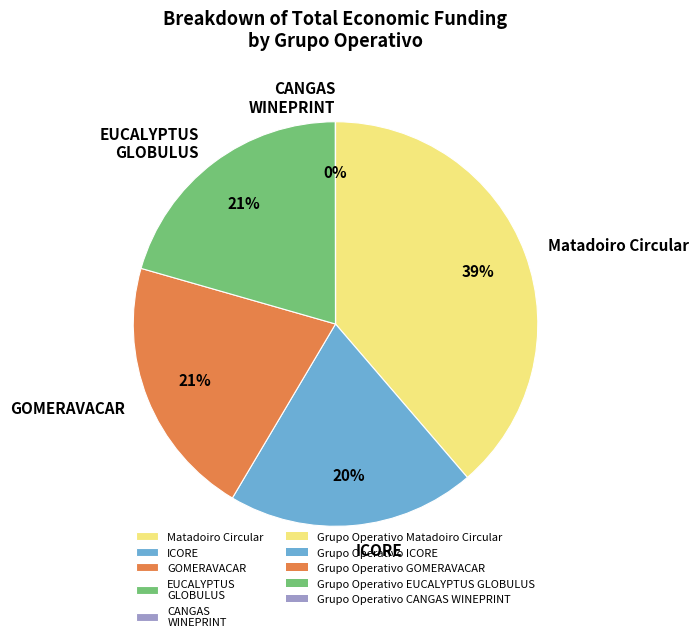

What is the largest slice in the pie chart?

Matadoiro Circular